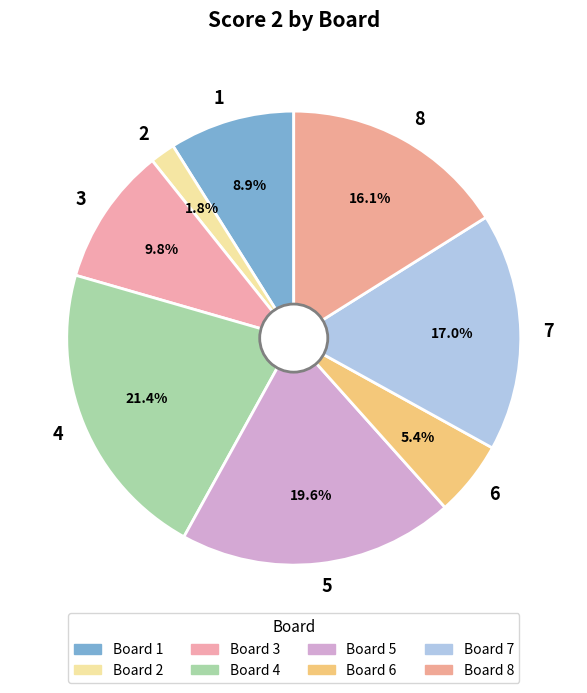

Is the sum of 6 and 4 greater than half?

No